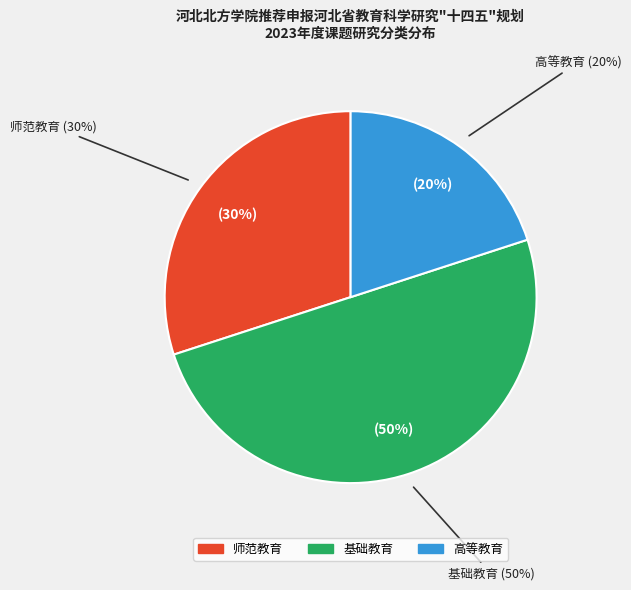

What percentage is the 基础教育 slice, to the nearest percent?

50%